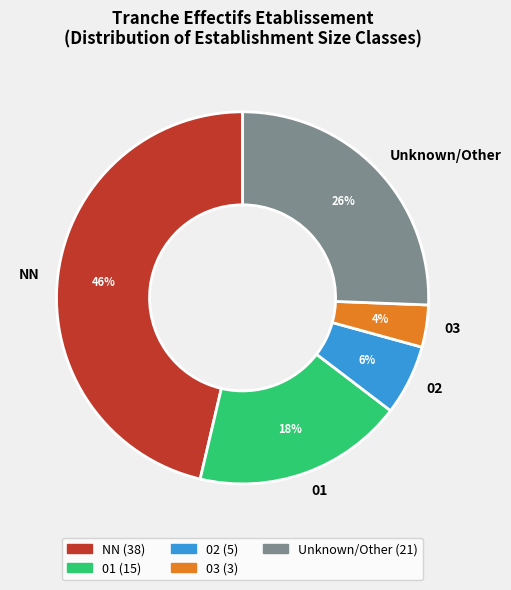

To the nearest percent, what portion does 01 represent?

18%